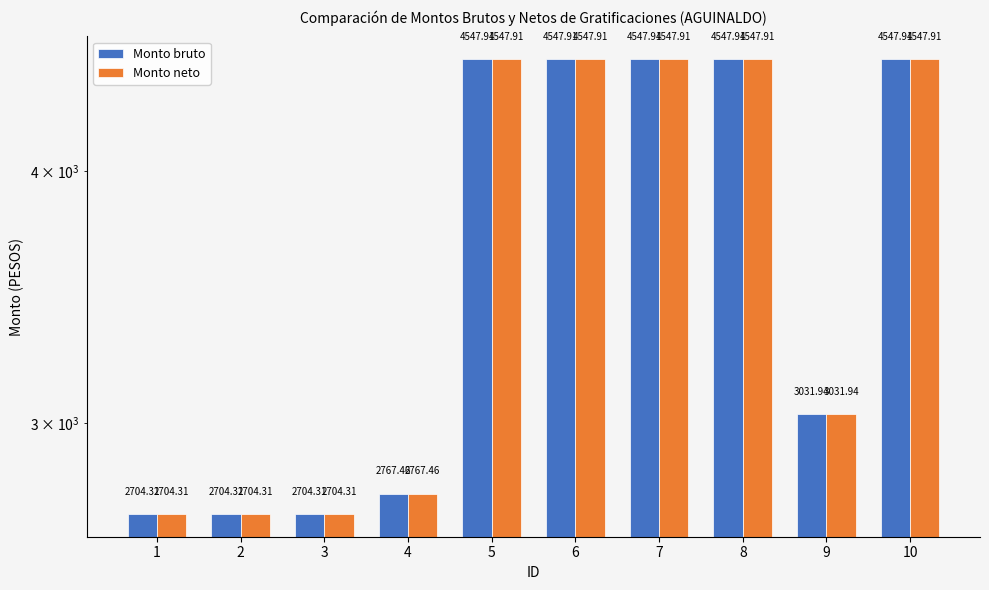

What is the average value of the Monto bruto series?

3665.2